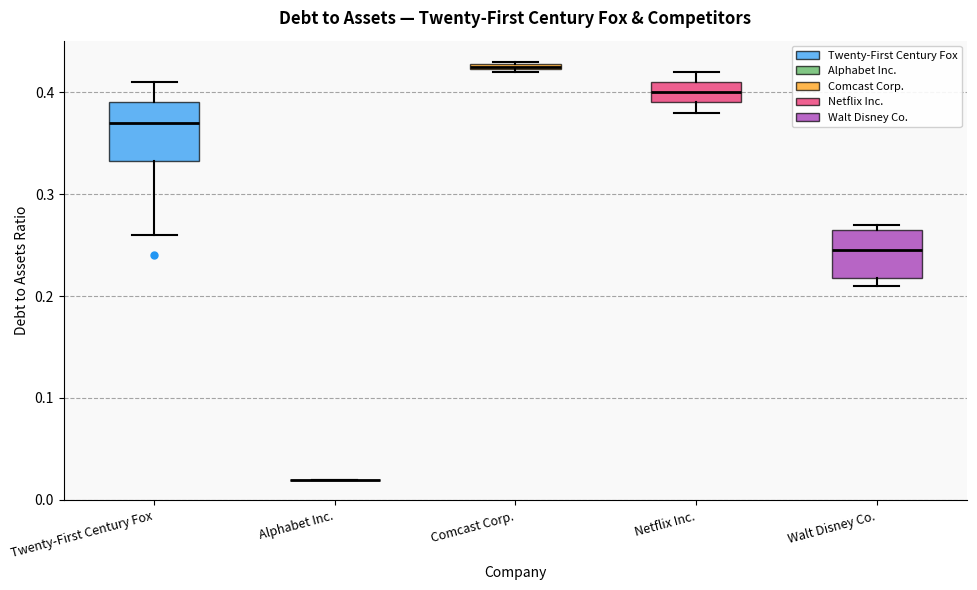

Where does the median line of the box for Twenty-First Century Fox sit on the y-axis? The values are not printed on the chart, so give them approximately, as read against the axis.

0.37